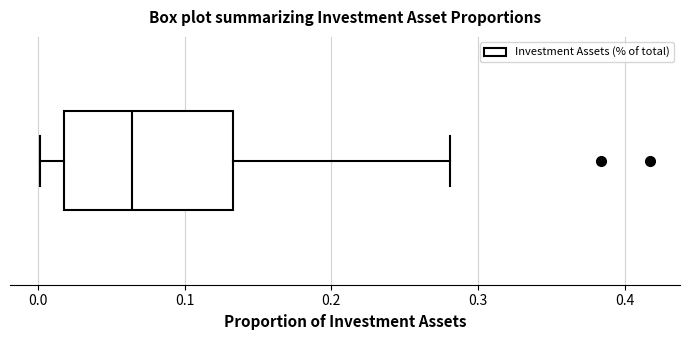

Transcribe this box plot: give where the median line is, the range the box spans, and where the two whiskers end, as read against the x-axis. The values are not printed on the chart, so give them approximately, as read against the axis.

median 0.06, box 0.02 to 0.13, whiskers 0.00 to 0.28